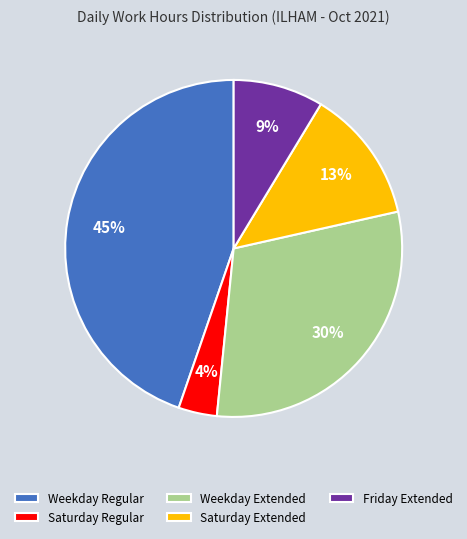

Between Saturday Regular and Weekday Extended, which is larger?

Weekday Extended